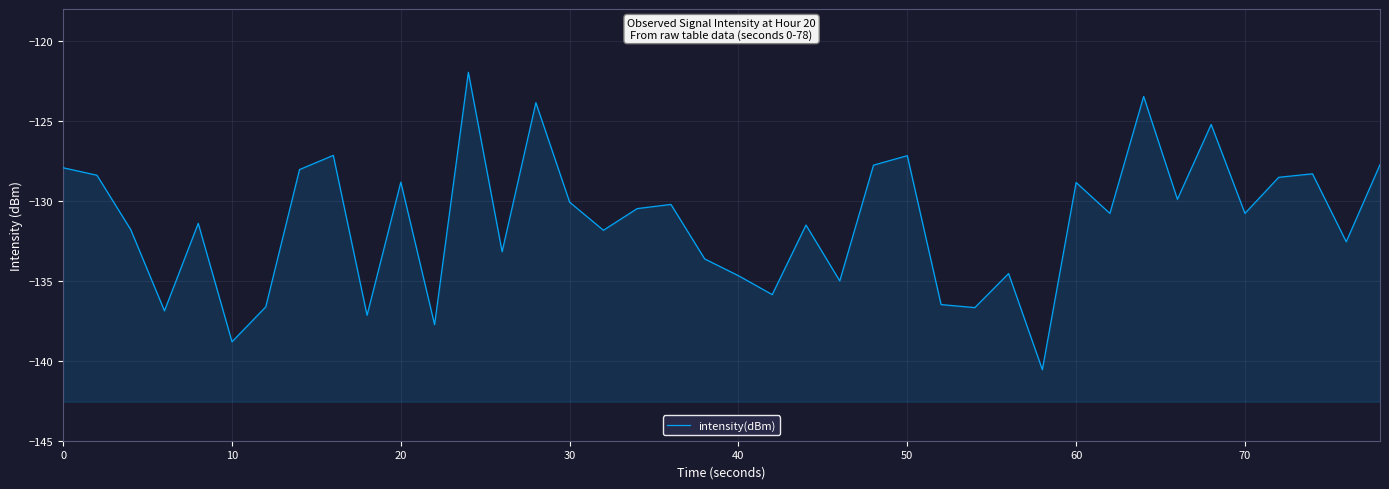

How many lines are shown in the chart?

1